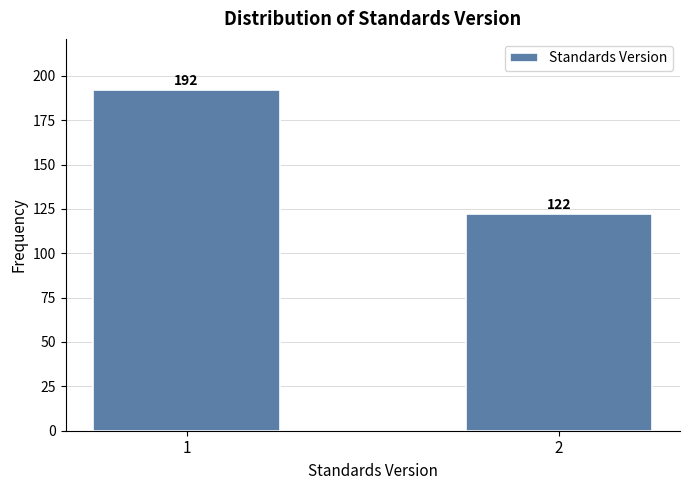

Reading left to right, list all the values displayed in this chart.

1=192	2=122